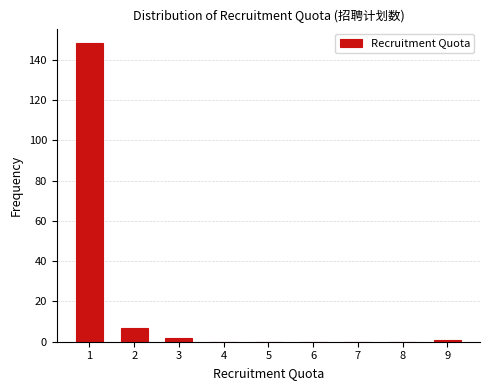

Reading right to left, transcribe all the data shown in this chart.

9=1	8=0	7=0	6=0	5=0	4=0	3=2	2=7	1=148